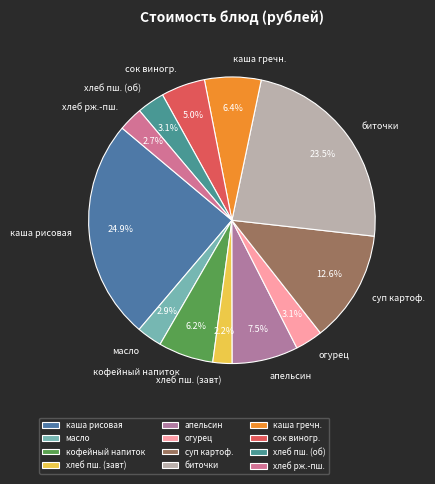

Is there any slice that represents more than half of the pie?

No